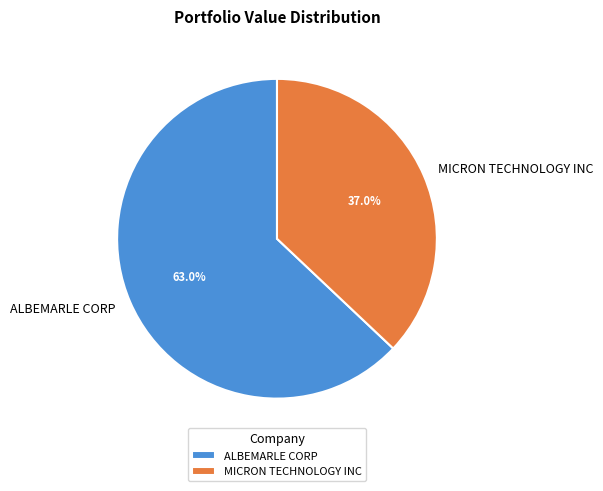

The ALBEMARLE CORP slice represents 70% of the pie. True or false?

False